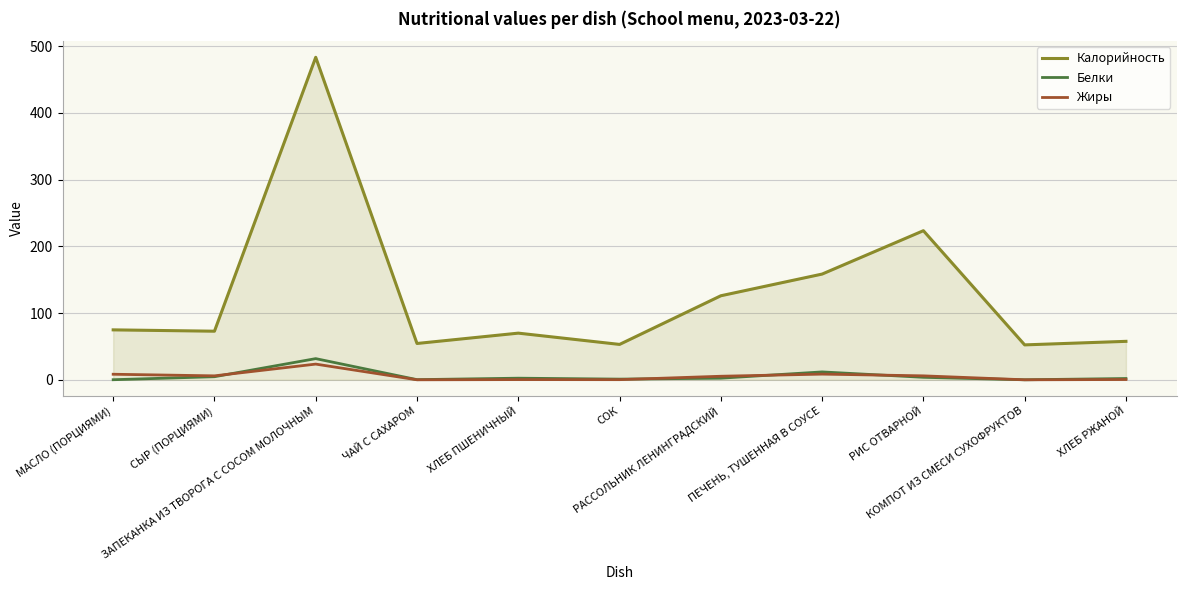

True or false: Белки and Калорийность cross at least once.

False